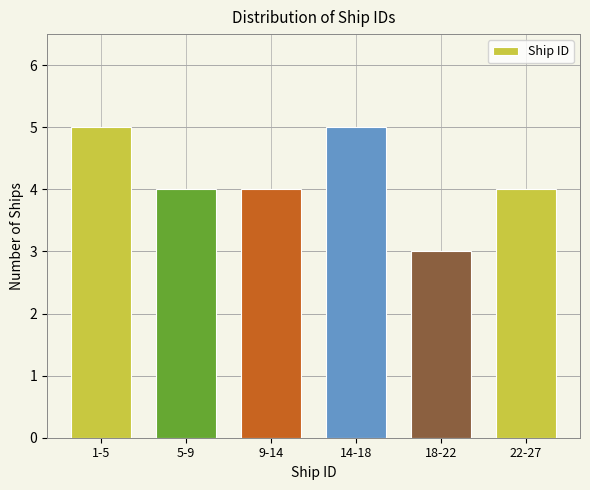

Reading right to left, transcribe all the data shown in this chart.

4	3	5	4	4	5